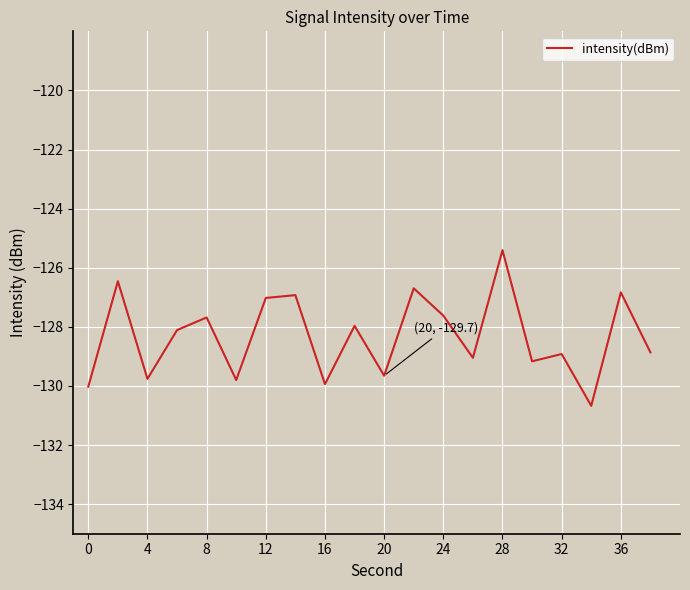

What is the minimum value shown in the chart?

-130.7